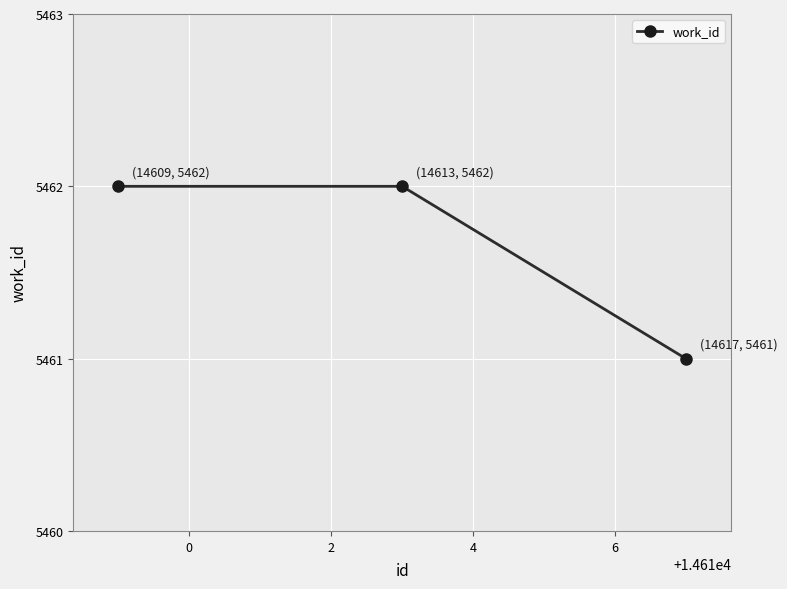

What is the sum of all values?

16385